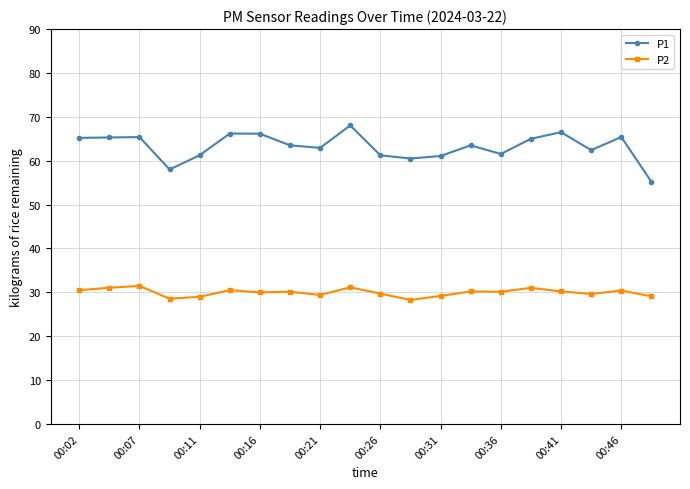

What is the lowest value of the P1 series?

55.2